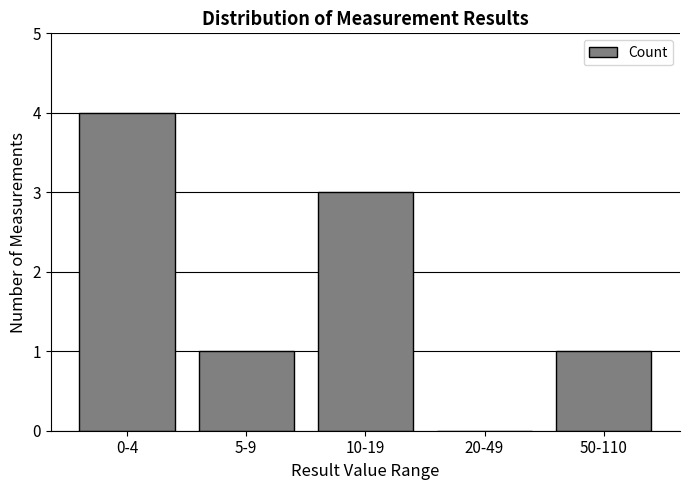

Reading left to right, what are all the values shown in this chart?

0-4=4	5-9=1	10-19=3	20-49=0	50-110=1